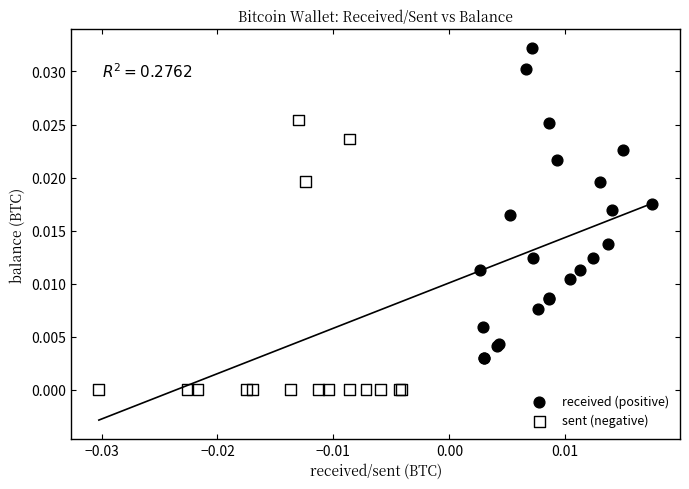

Which series contains the lowest Y value?

sent (negative)